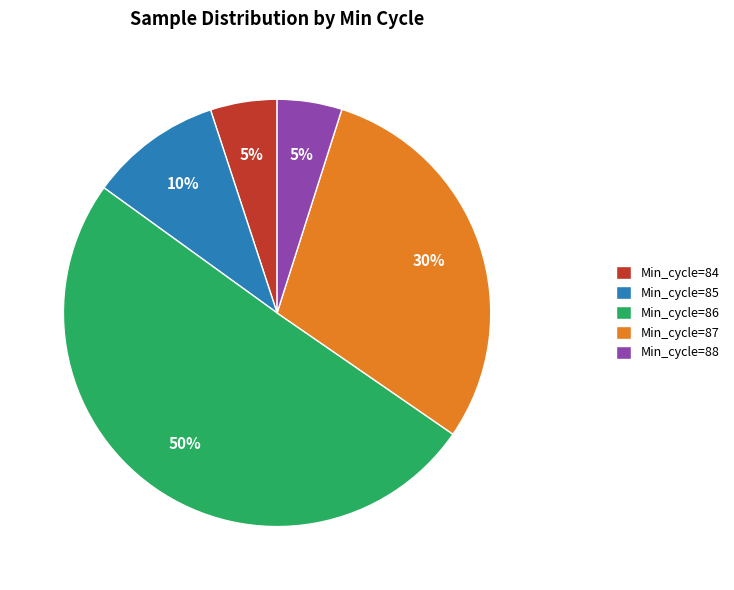

Combined, do Min_cycle=88 and Min_cycle=84 account for over 50%?

No